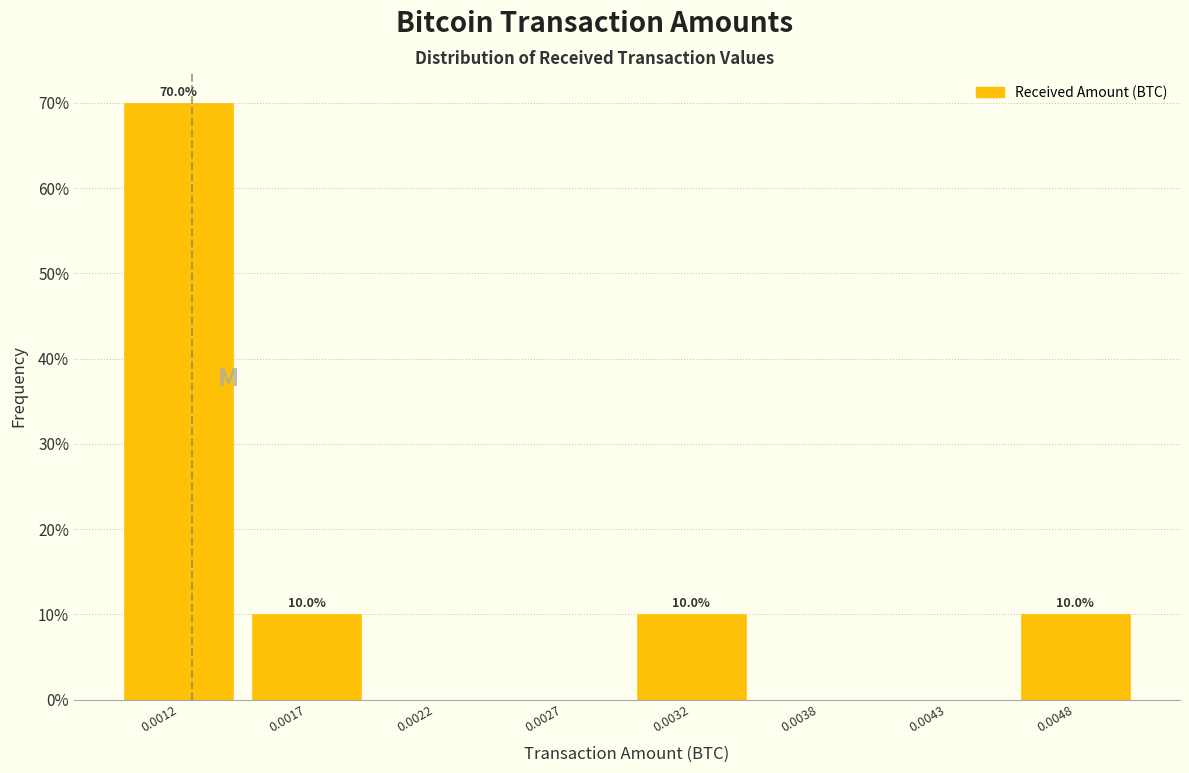

Reading left to right, extract all data points from this chart.

0.0012=70	0.0017=10	0.0022=0	0.0027=0	0.0032=10	0.0038=0	0.0043=0	0.0048=10